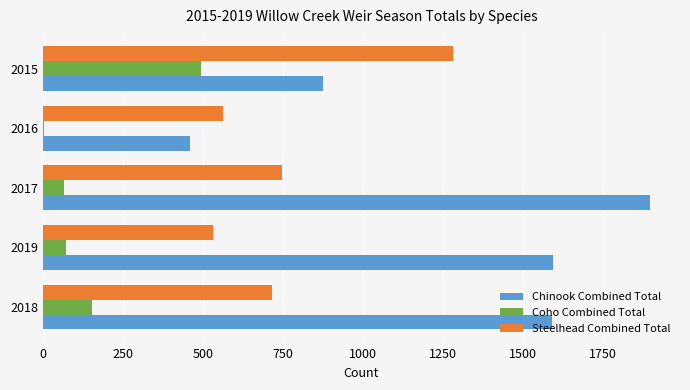

The Coho Combined Total series shows 494 at 2015. True or false?

True